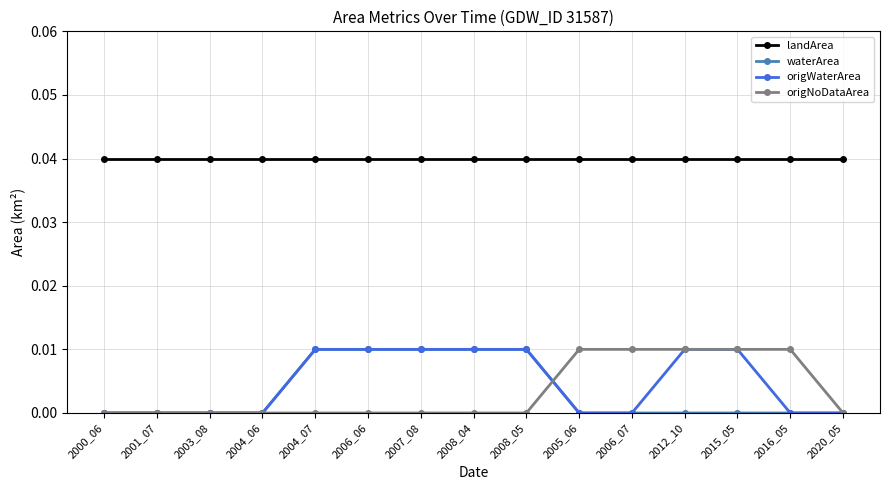

What position from the left is 2008_04?

8